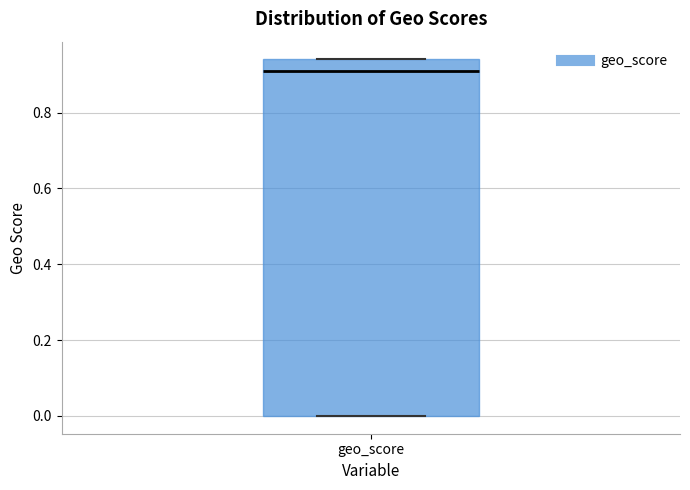

Transcribe this box plot: give where the median line is, the range the box spans, and where the two whiskers end, as read against the y-axis. The values are not printed on the chart, so give them approximately, as read against the axis.

median 0.92, box 0.00 to 0.94, whiskers 0.00 to 0.94